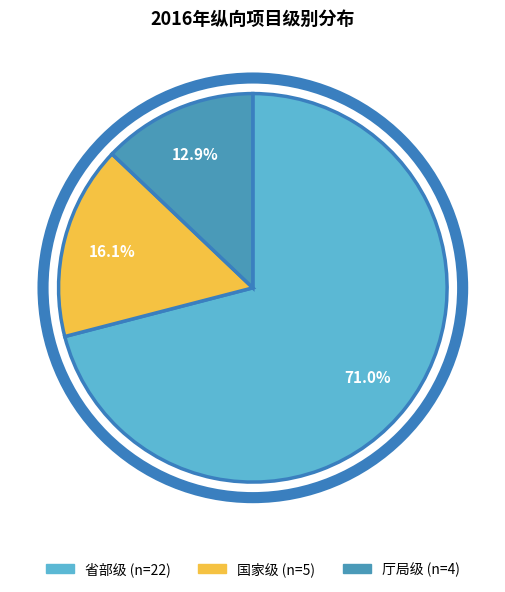

Is there a majority slice in this chart?

Yes